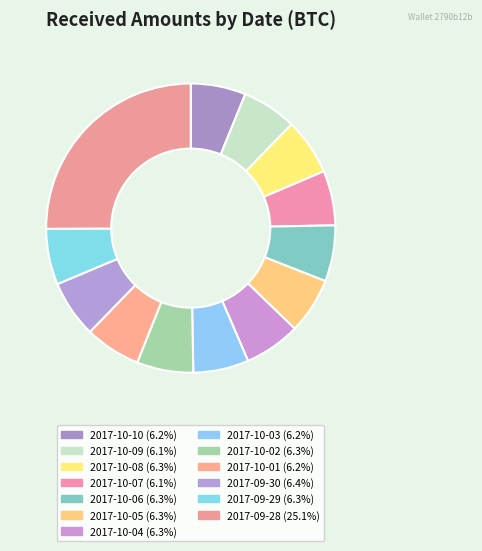

The 2017-10-09 slice represents 1% of the pie. True or false?

False